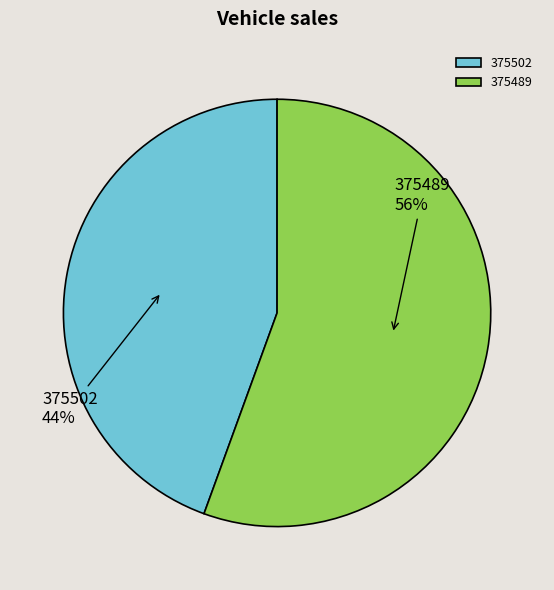

Is it true that 375502 is 44% of the pie?

True